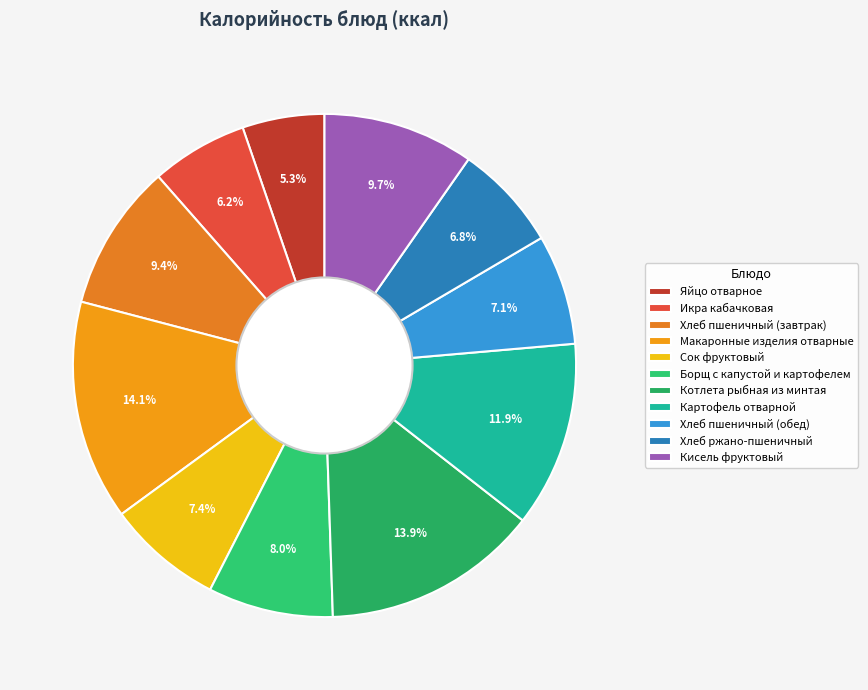

How many segments does this pie chart have?

11